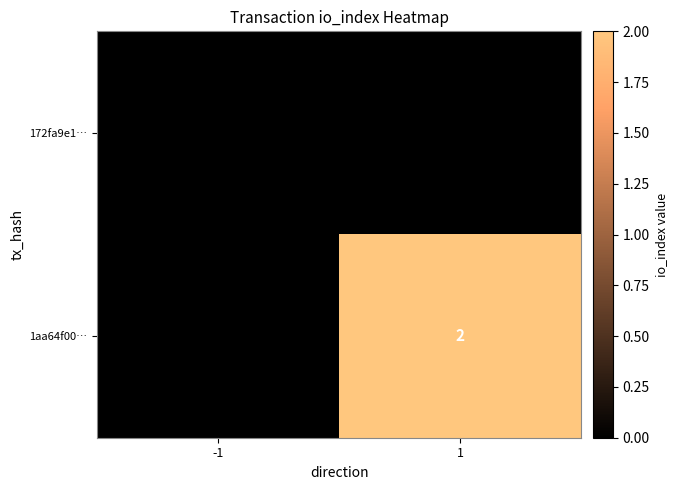

Rank the series at 1 from lowest to highest value.

172fa9e1…, 1aa64f00…